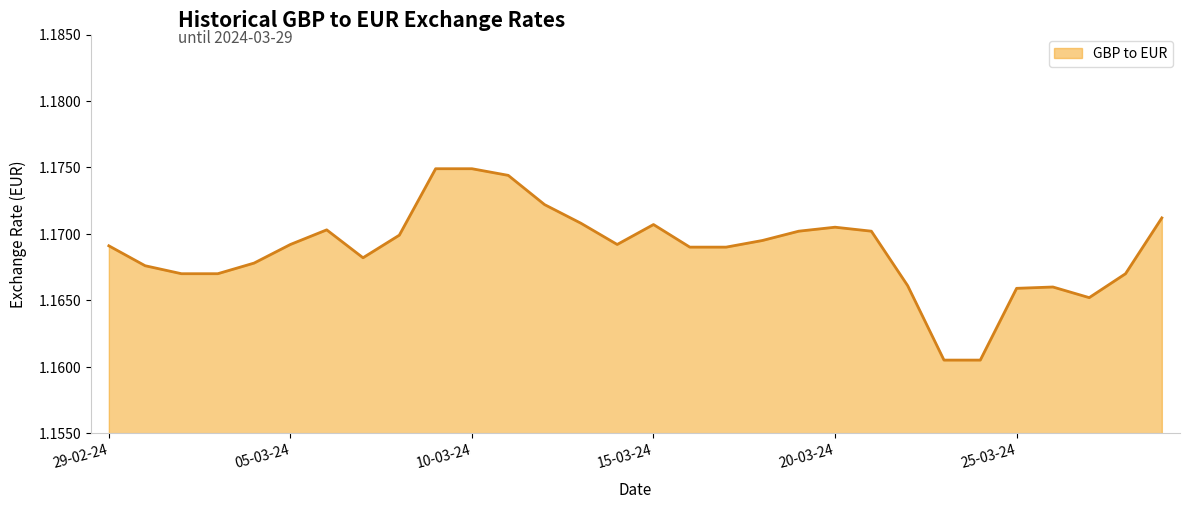

At which category does the data reach its first local valley?

07-03-24